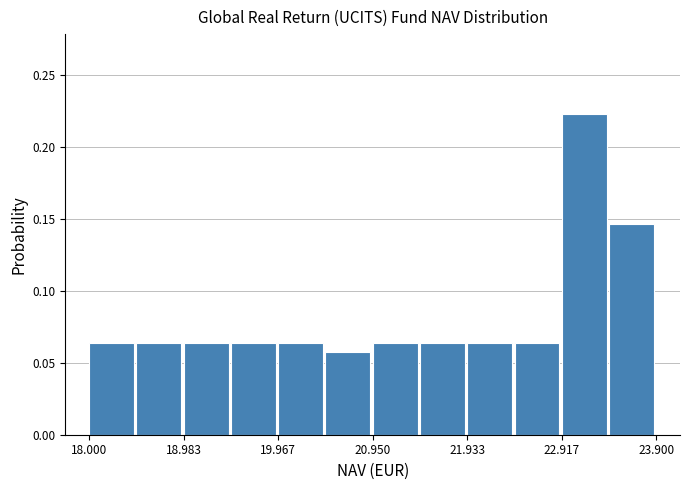

What is the height of the bar covering 22.9 to 23.4 on the x-axis? Neither the bar edges nor the heights are printed on the chart, so give them approximately, as read against the axes.

0.225